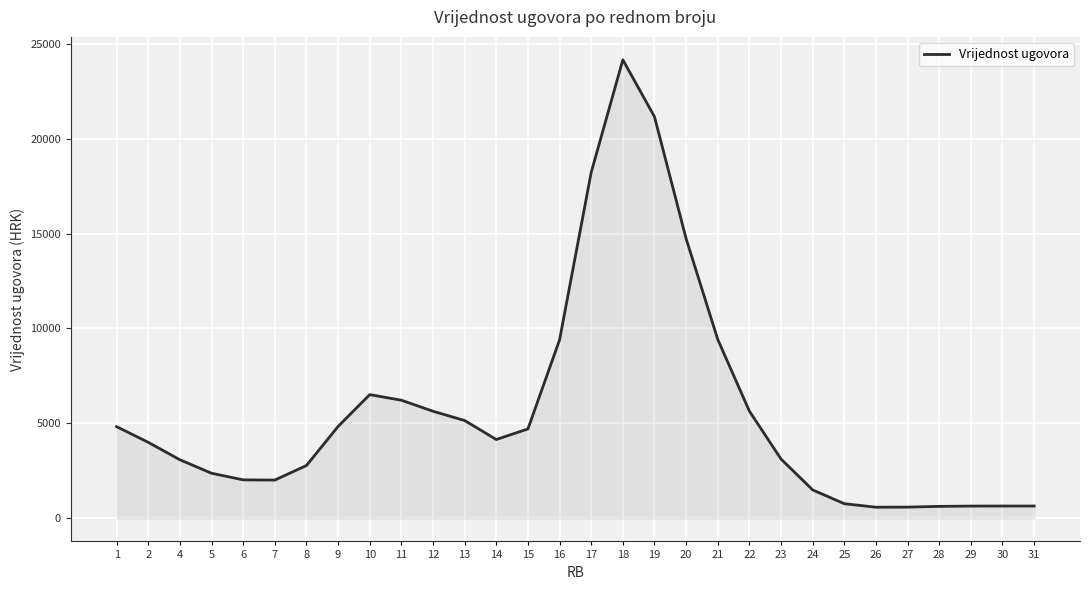

What is the smallest value displayed?

593